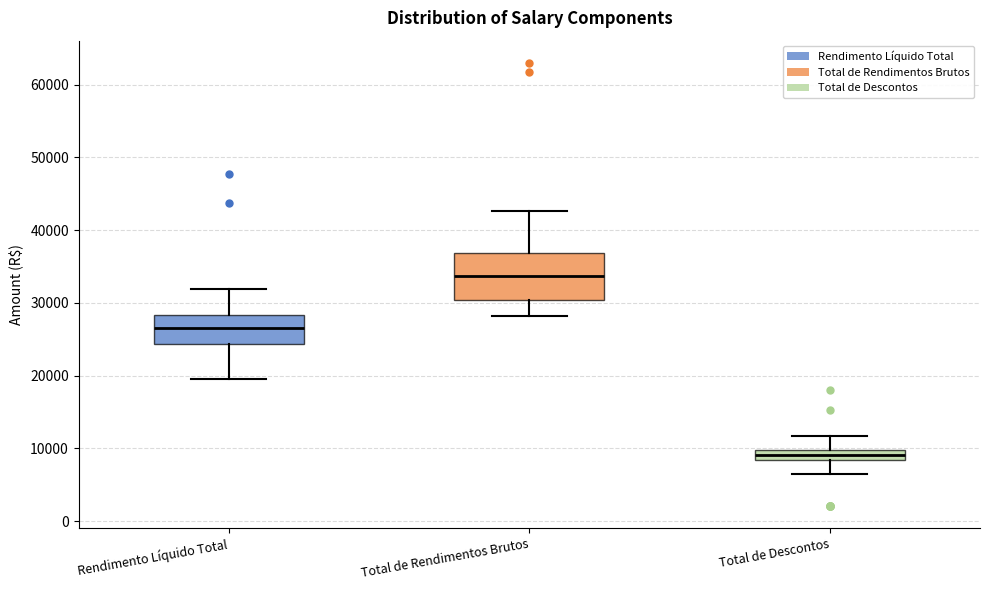

Where is the upper edge of the box for Rendimento Líquido Total on the y-axis? The values are not printed on the chart, so give them approximately, as read against the axis.

28000